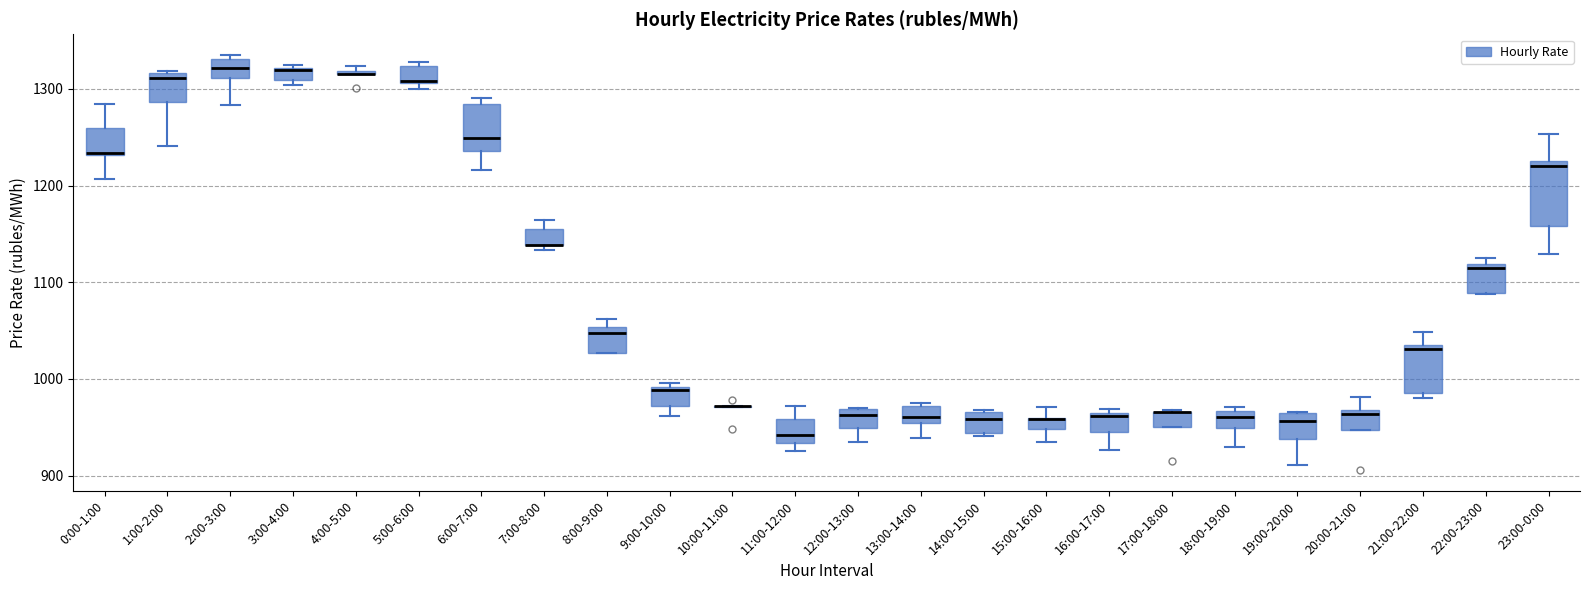

Comparing the boxes themselves (not the whiskers), which one is the tallest?

23:00-0:00